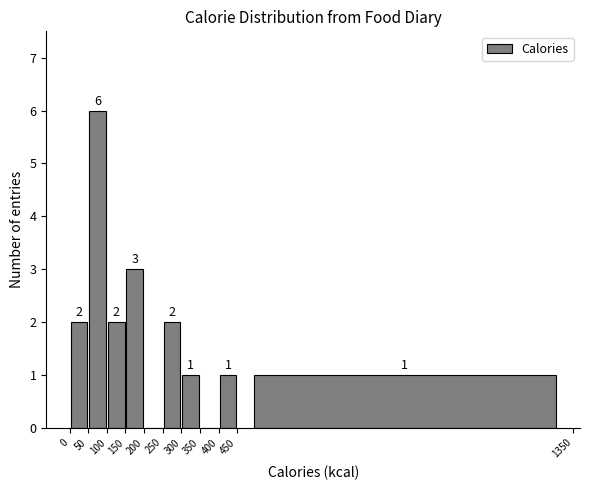

Which range on the x-axis has the tallest bar?

50 to 100